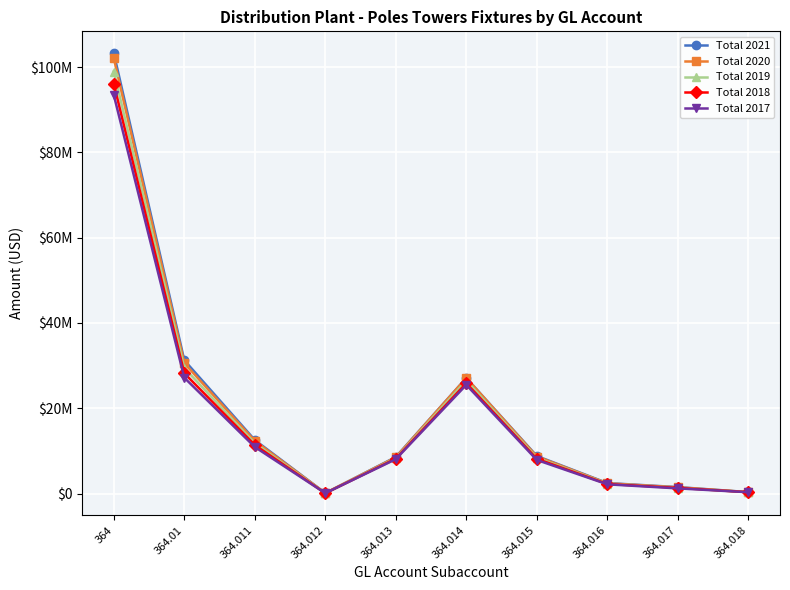

Is this an area chart (filled region under the line)?

No